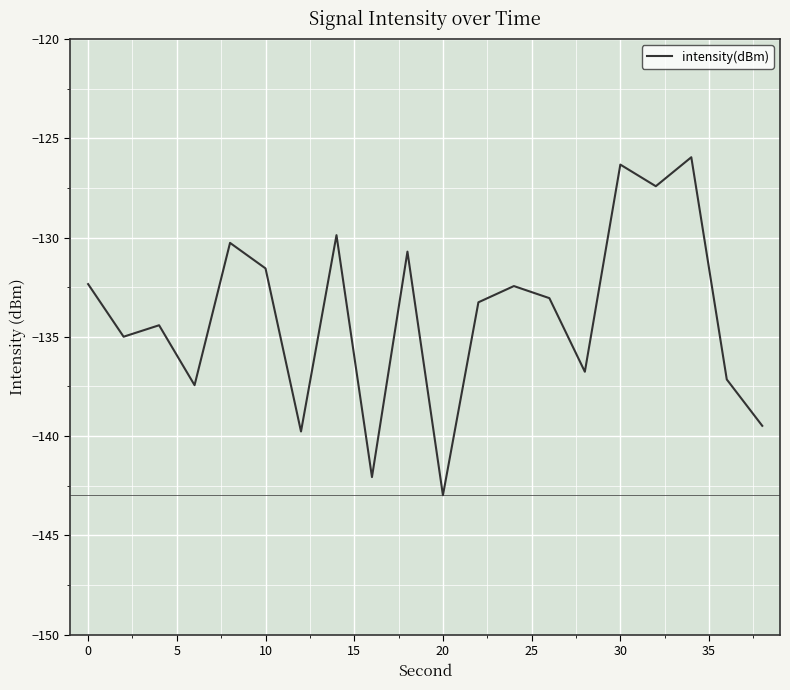

What is the minimum value shown in the chart?

-143.0